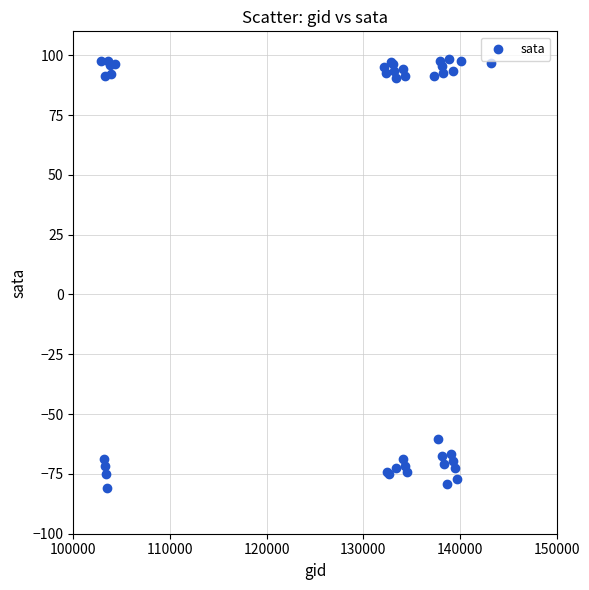

What Y value in the scatter plot is closest to 8?

-60.3